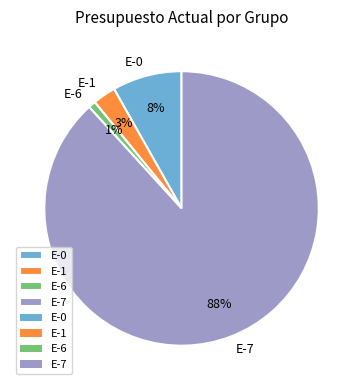

How many segments does this pie chart have?

4